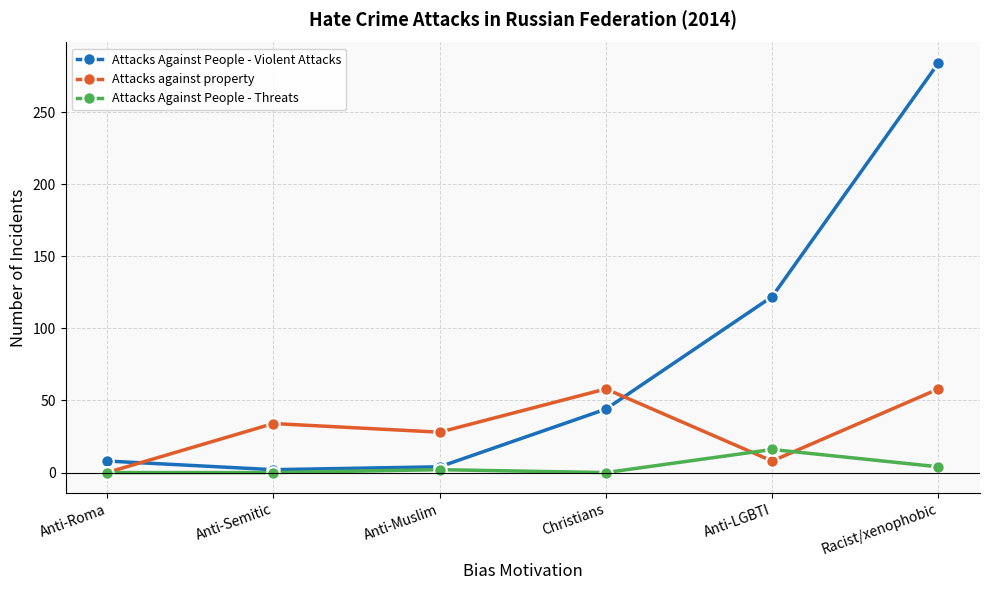

How many lines are shown in the chart?

3